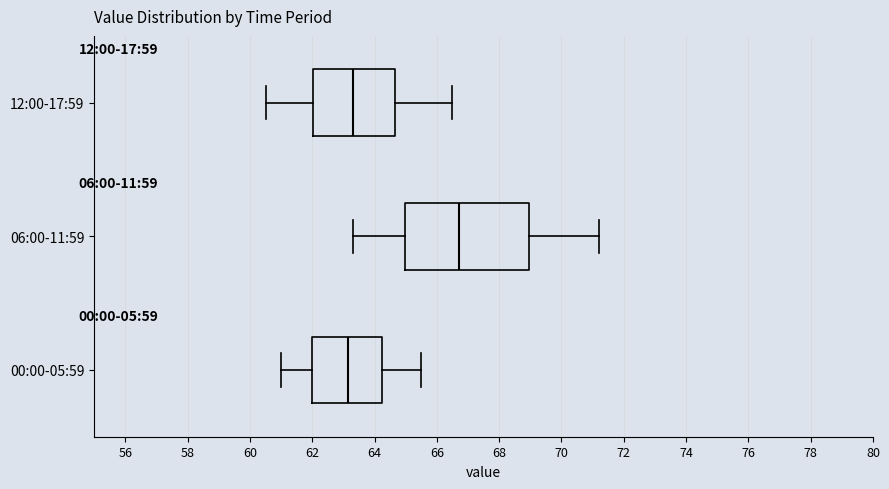

Where does the right whisker of the box for 06:00-11:59 end on the x-axis? The values are not printed on the chart, so give them approximately, as read against the axis.

71.2